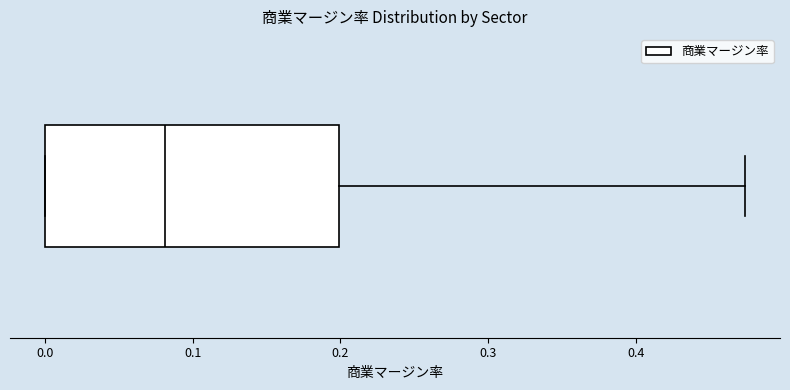

Where is the left edge of the box on the x-axis? The values are not printed on the chart, so give them approximately, as read against the axis.

0.00